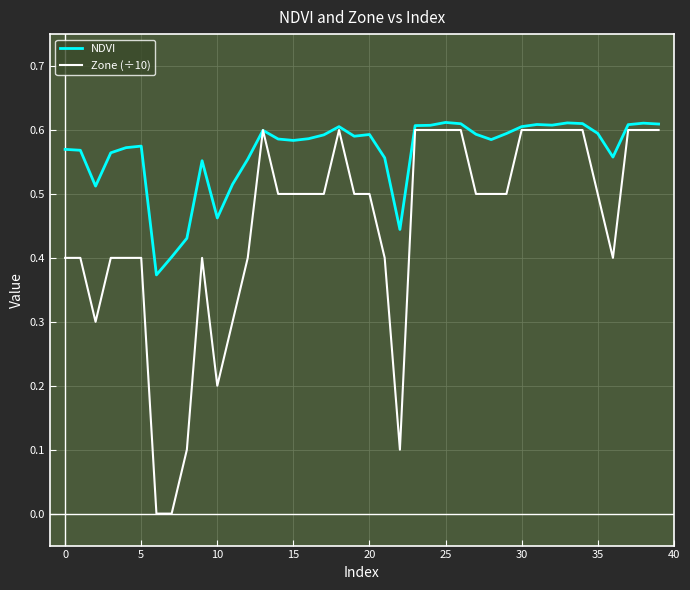

Count the number of data series in this chart.

2